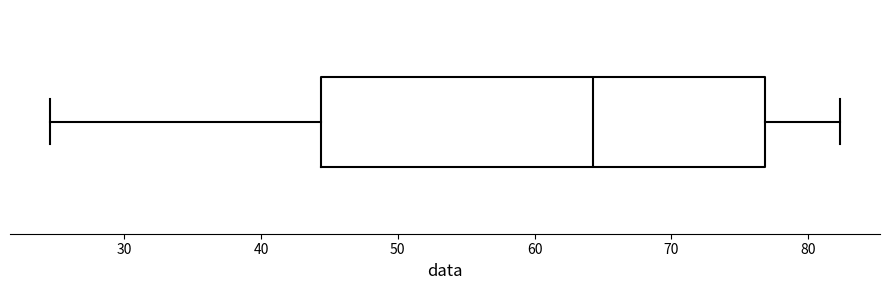

Where does the left whisker of the box end on the x-axis? The values are not printed on the chart, so give them approximately, as read against the axis.

25